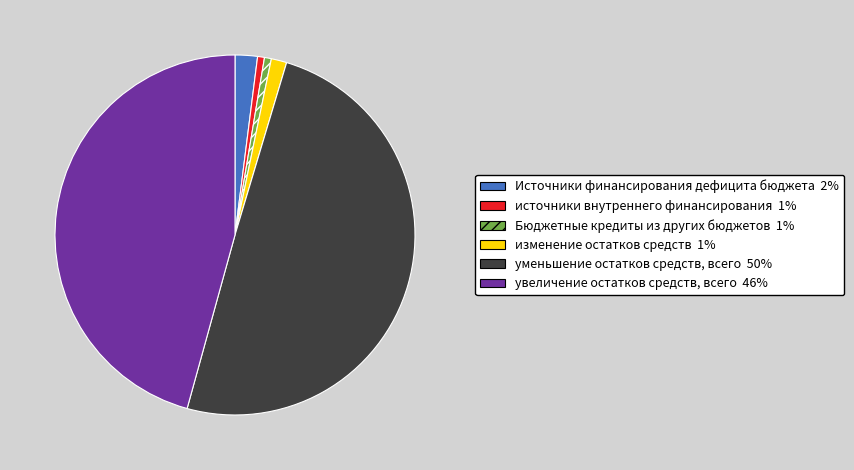

Which category has the biggest portion of the pie?

уменьшение остатков средств, всего